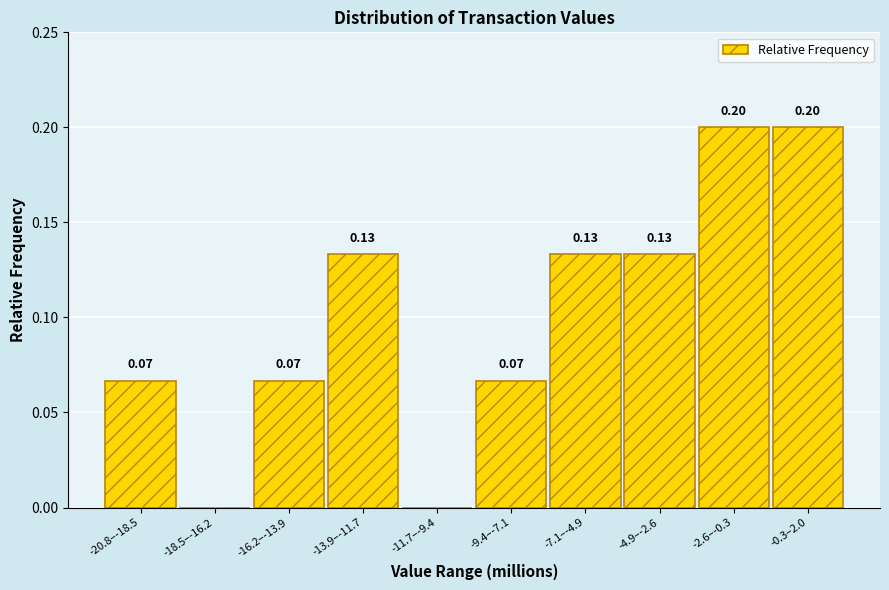

What is the sum of all values?

1.0